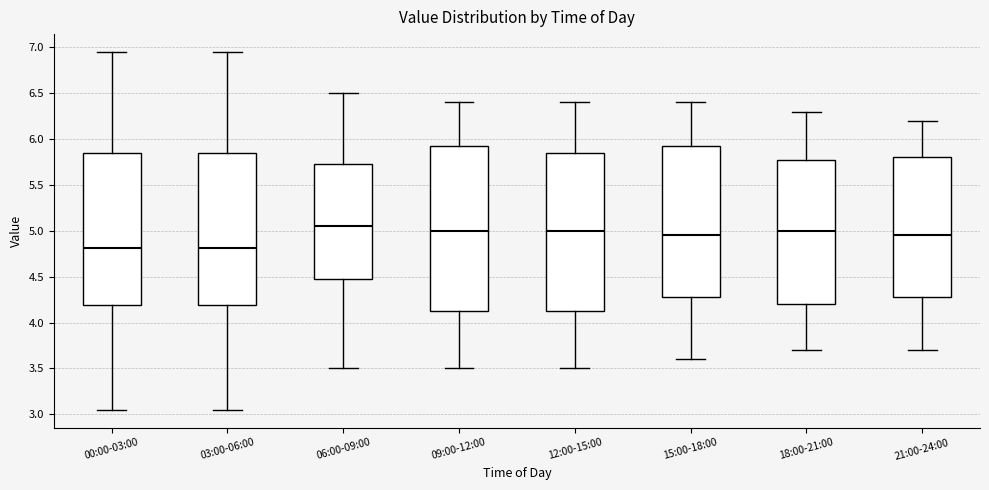

Comparing the boxes themselves (not the whiskers), which one is the tallest?

09:00-12:00